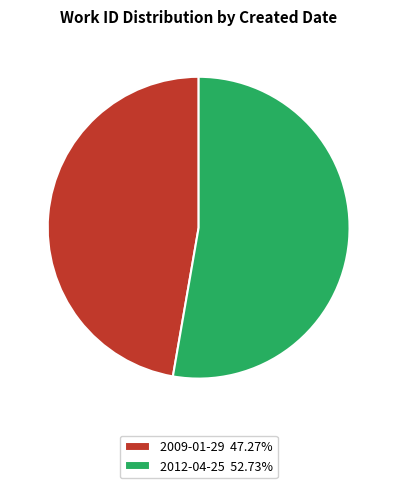

Does 2012-04-25 account for over 50% of the chart?

Yes